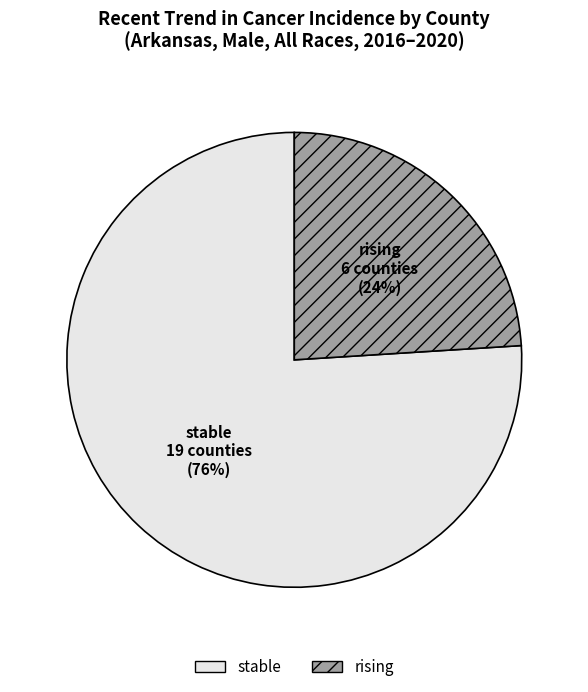

Which has a higher value, stable or rising?

stable